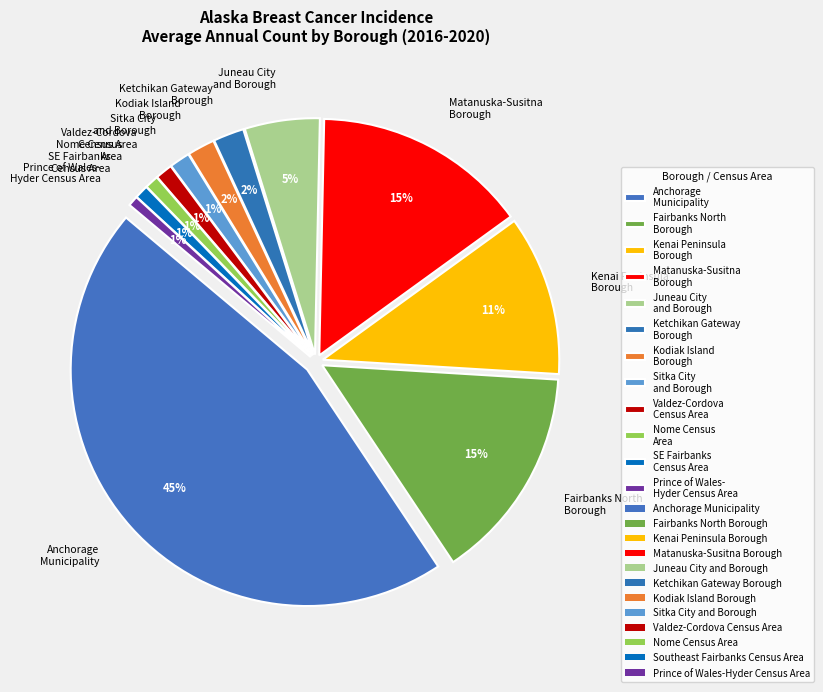

True or false: Prince of Wales-Hyder Census Area accounts for 11% of the total.

False